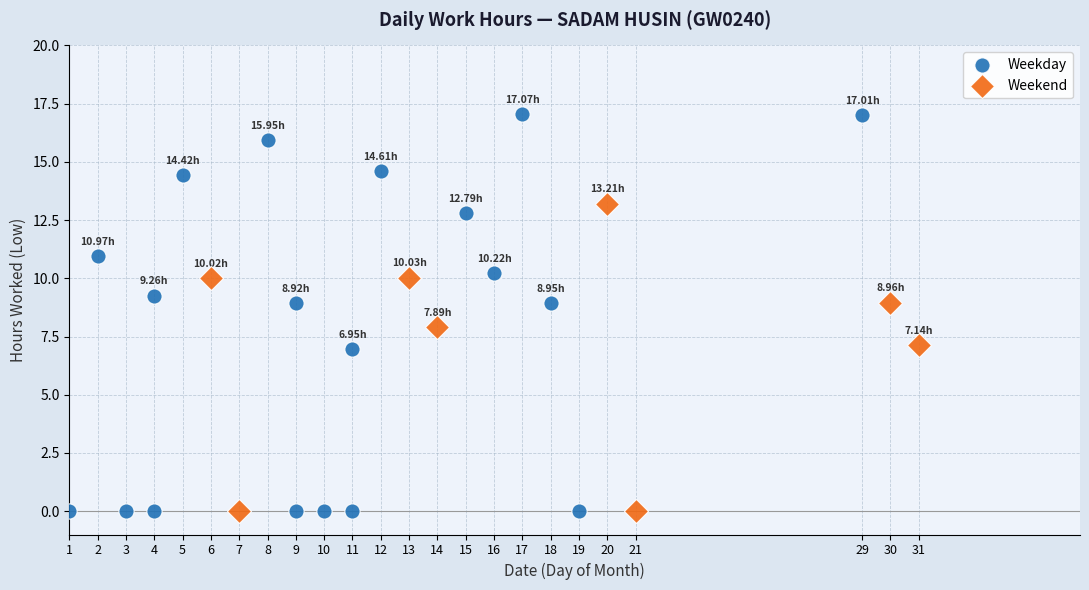

Which series contains the highest Y value?

Weekday